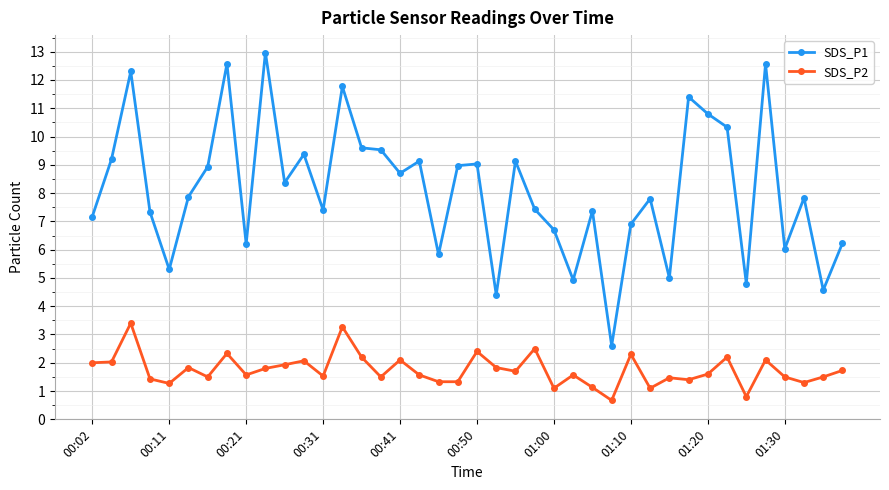

What is the value of the SDS_P1 point at the 22nd from the left?

4.4